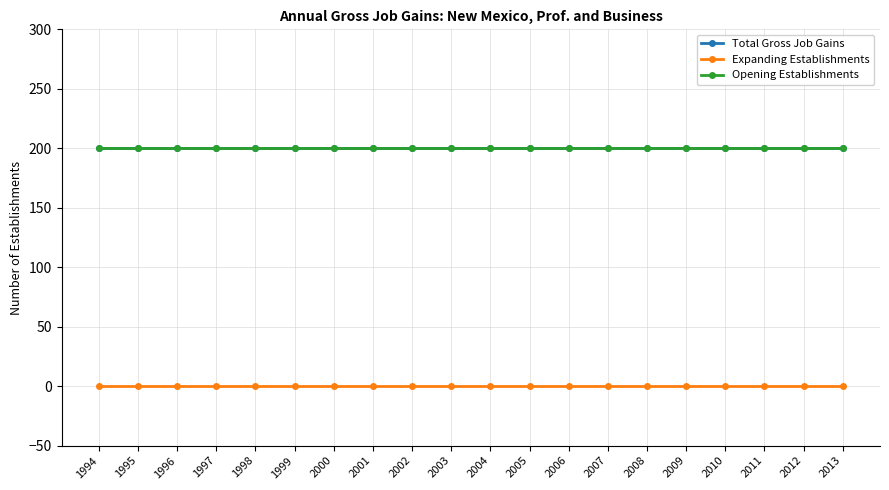

True or false: Expanding Establishments and Total Gross Job Gains intersect in this chart.

False